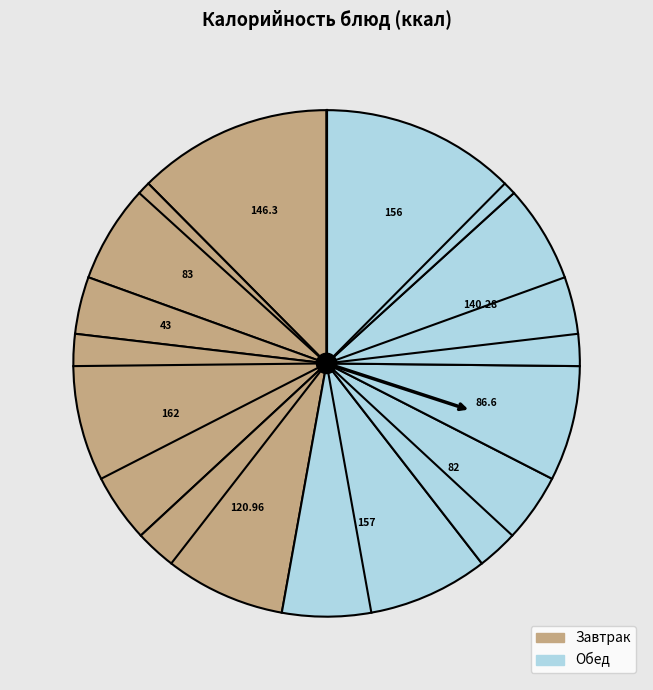

Is there a majority slice in this chart?

No